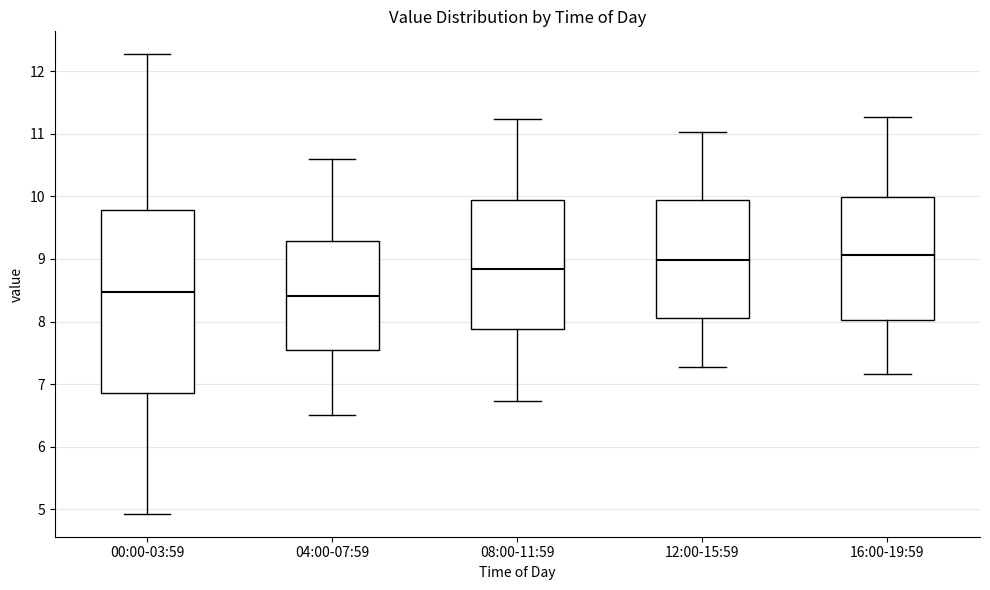

Which box is the tallest, from its lower edge to its upper edge?

00:00-03:59